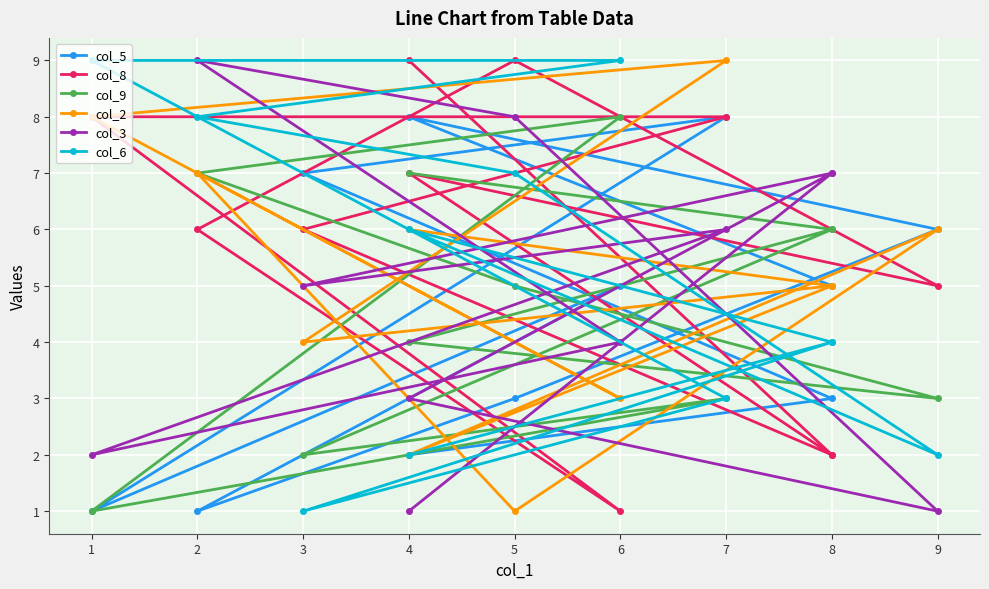

Is the value of col_3 at 4 greater than the value of col_6 at 7?

No